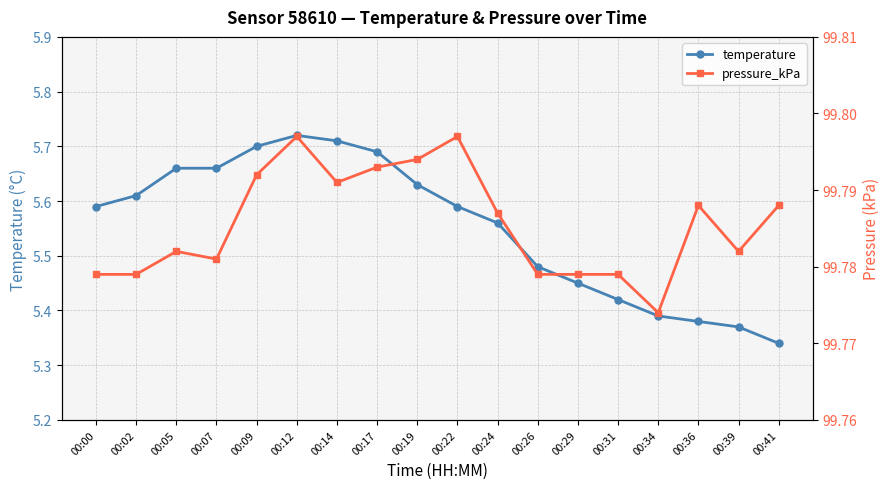

True or false: pressure_kPa has a value of 131.1 at 00:34.

False